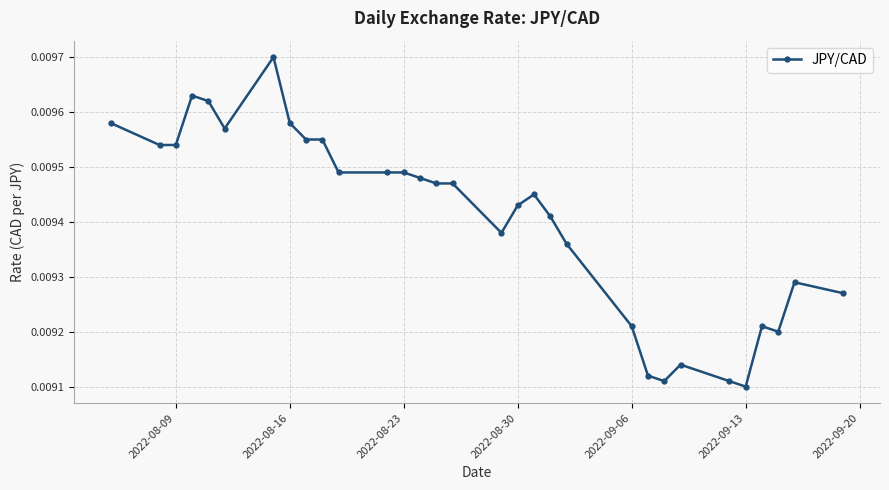

What is the sum of all values?

0.3